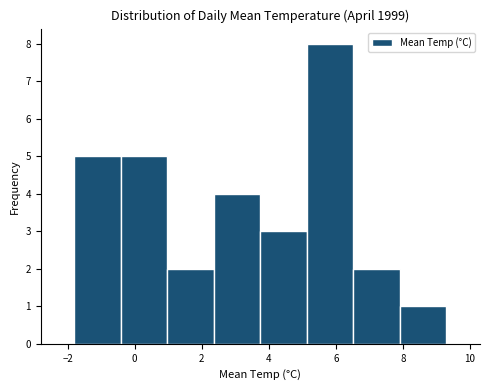

Reading left to right, list every bar in this chart as the range it spans on the x-axis followed by its height. Neither the bar edges nor the heights are printed on the chart, so give them approximately, as read against the axes.

-1.8 to -0.4: 5
-0.4 to 1.0: 5
1.0 to 2.4: 2
2.4 to 3.8: 4
3.8 to 5.2: 3
5.2 to 6.6: 8
6.6 to 8.0: 2
8.0 to 9.4: 1